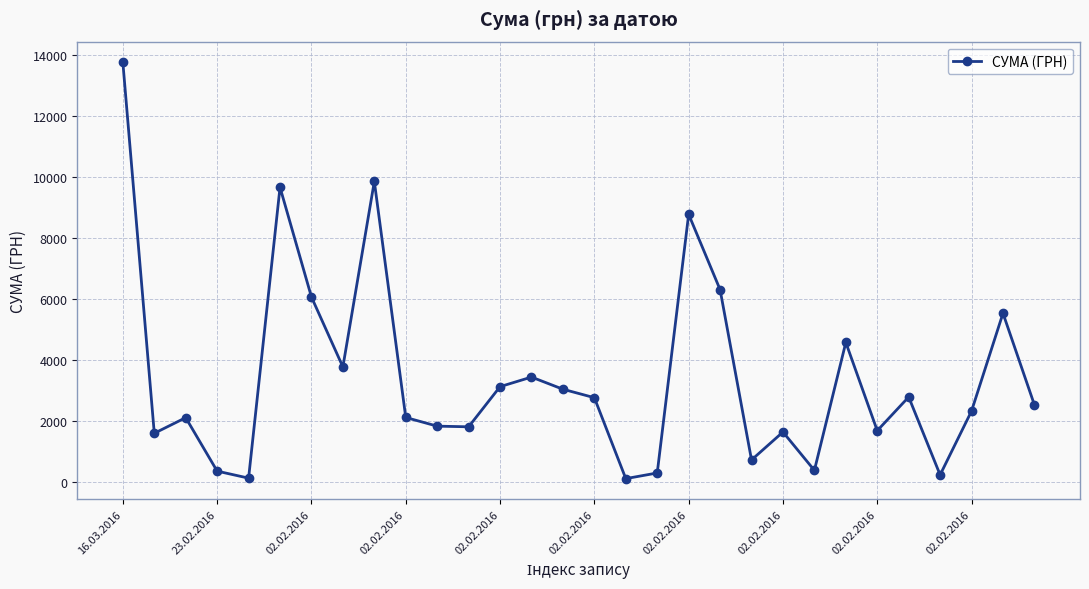

How many lines are shown in the chart?

1